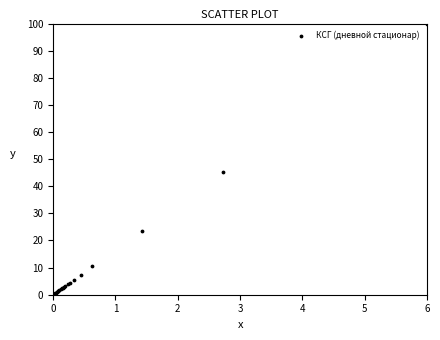

What Y value in the scatter plot is closest to 50?

45.3